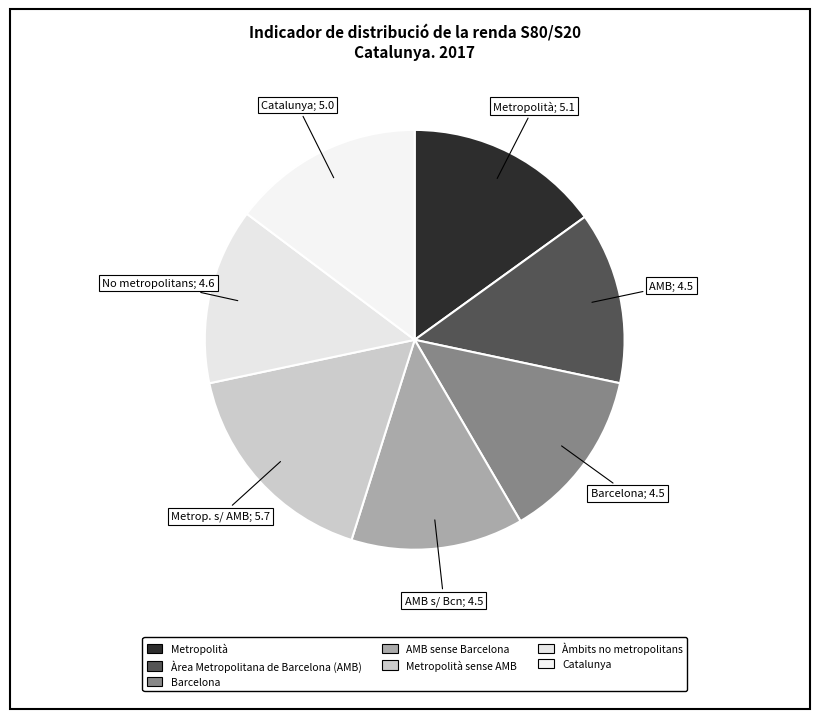

Is there a majority slice in this chart?

No